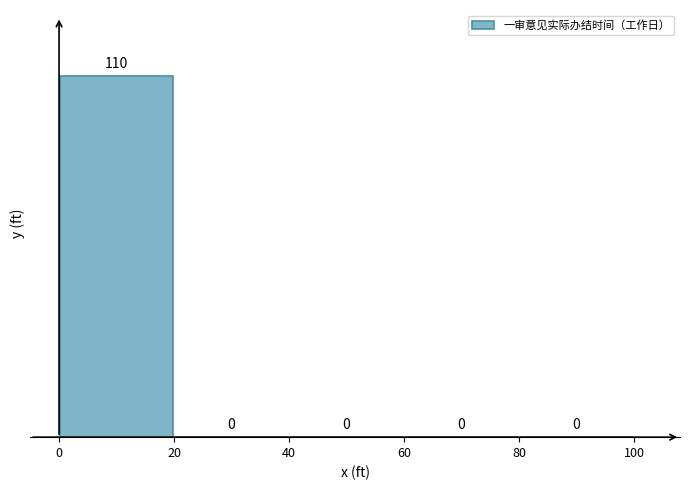

Reading left to right, list every bar in this chart as the range it spans on the x-axis followed by its height.

0 to 20: 110
20 to 40: 0
40 to 60: 0
60 to 80: 0
80 to 100: 0